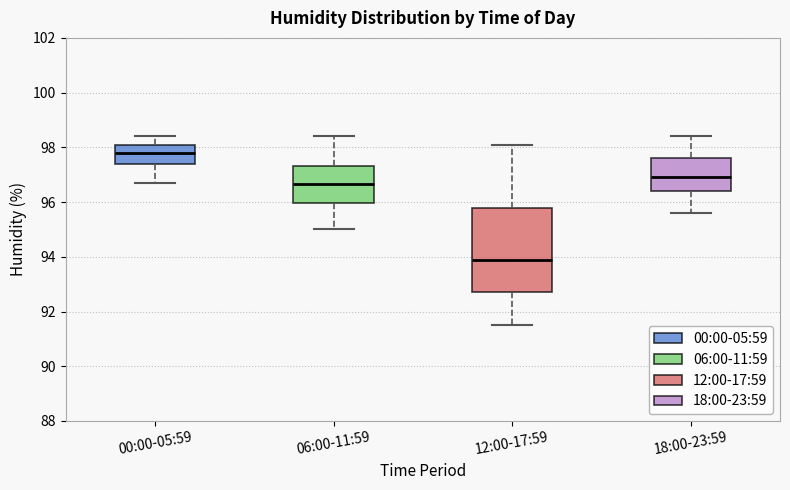

Which box has the lowest median line?

12:00-17:59